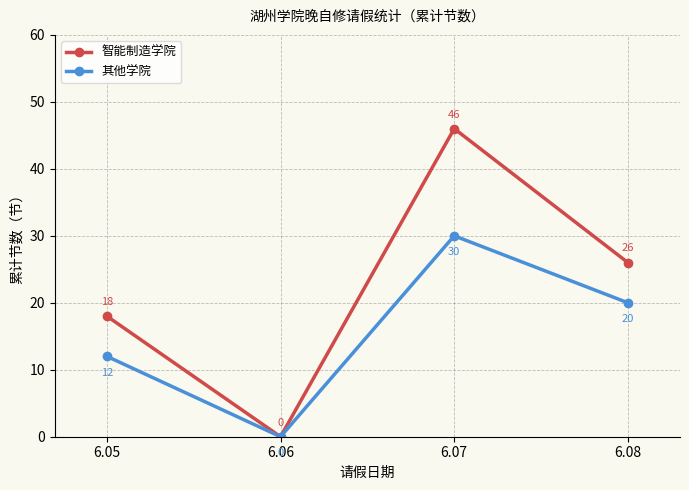

At which category is the sum across all series the highest?

6.07